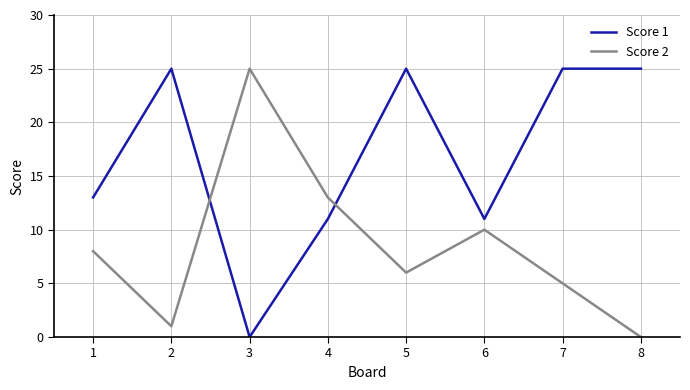

What is the greatest value displayed?

25